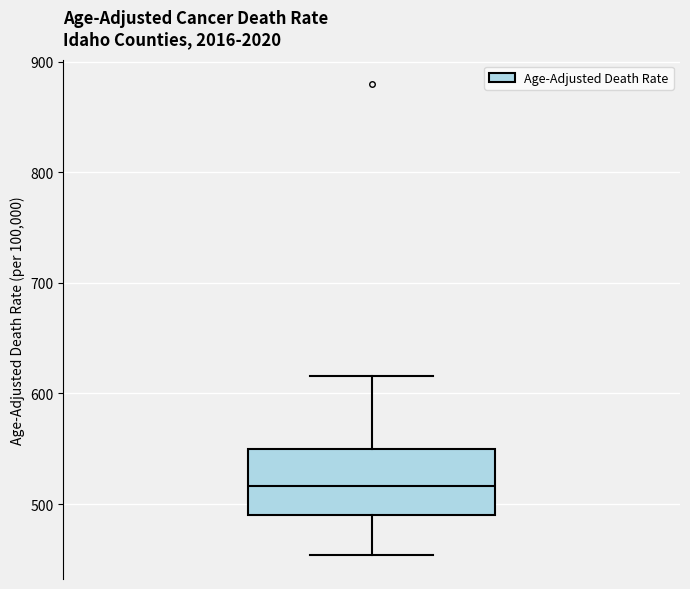

Transcribe this box plot: give where the median line is, the range the box spans, and where the two whiskers end, as read against the y-axis. The values are not printed on the chart, so give them approximately, as read against the axis.

median 520, box 490 to 550, whiskers 450 to 620